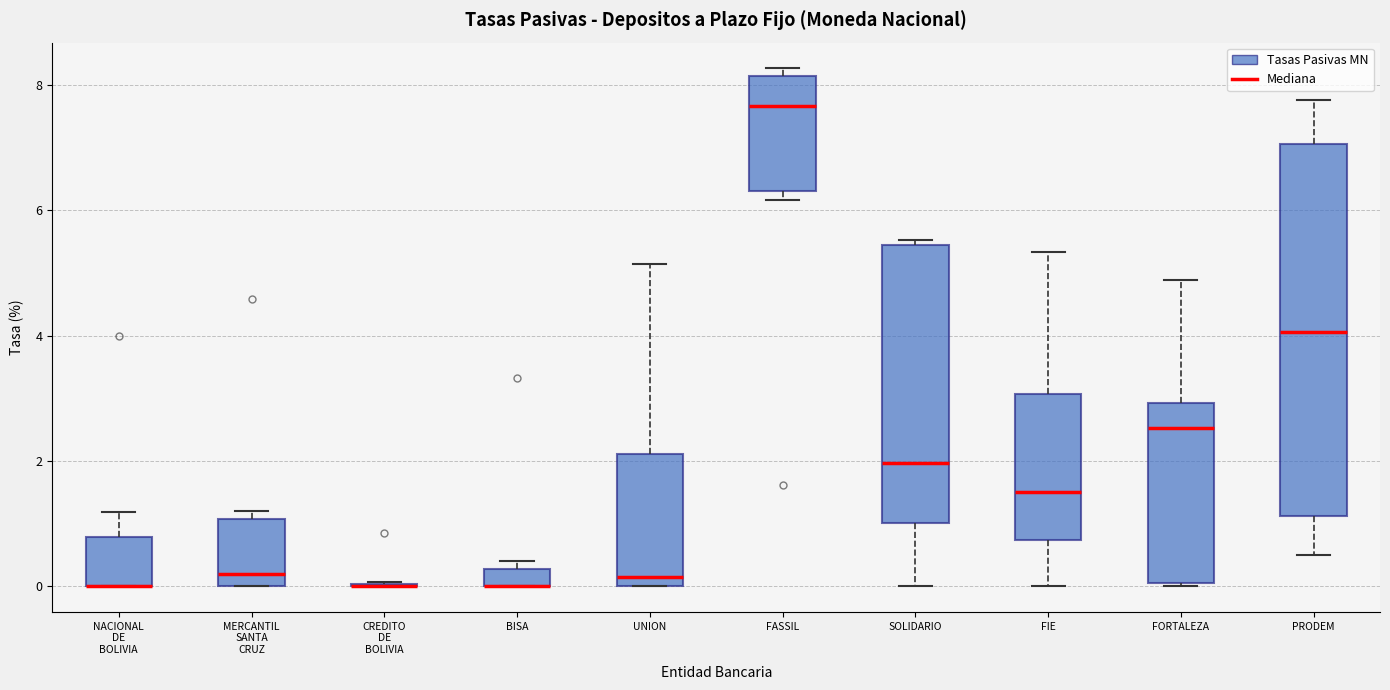

Where does the upper whisker of the box for UNION end on the y-axis? The values are not printed on the chart, so give them approximately, as read against the axis.

5.2